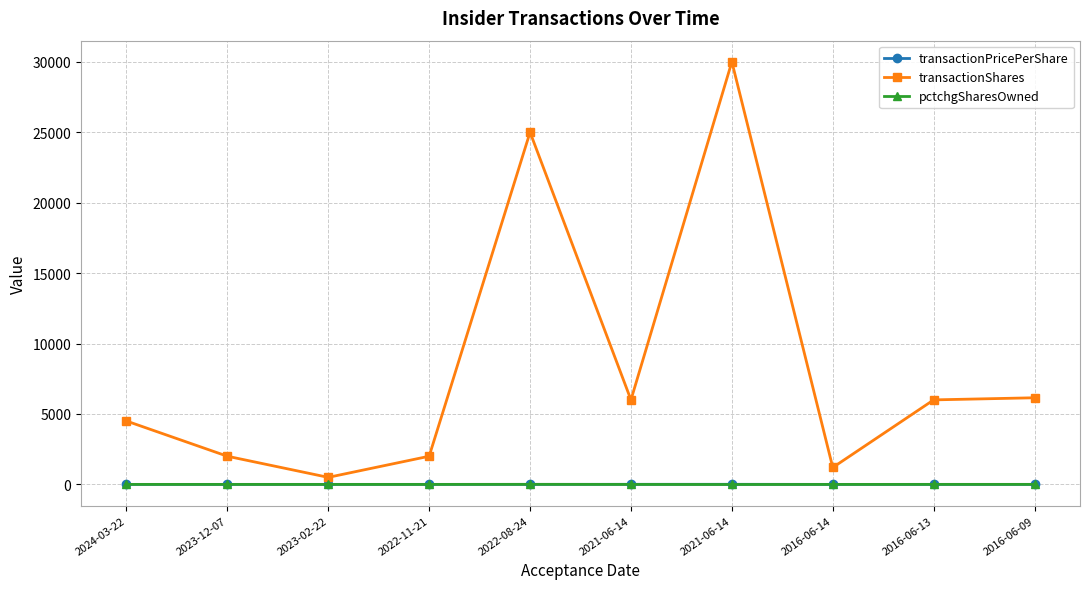

Is this an area chart (filled region under the line)?

No